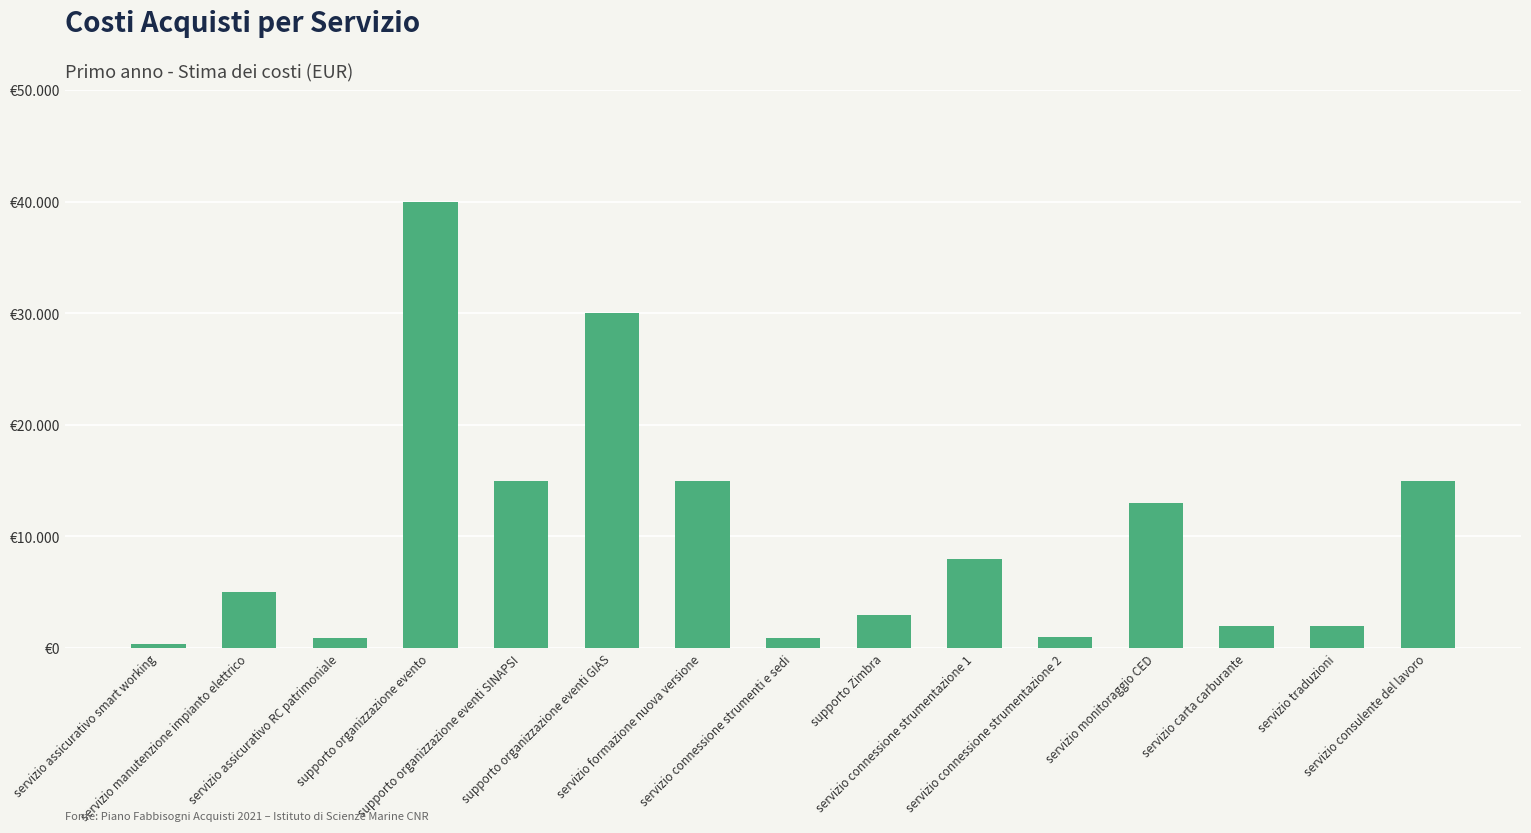

Reading left to right, what are all the values shown in this chart?

servizio assicurativo smart working=375	servizio manutenzione impianto elettrico=5000	servizio assicurativo RC patrimoniale=933	supporto organizzazione evento=40000	supporto organizzazione eventi SINAPSI=15000	supporto organizzazione eventi GIAS=30000	servizio formazione nuova versione=15000	servizio connessione strumenti e sedi=900	supporto Zimbra=3000	servizio connessione strumentazione 1=8000	servizio connessione strumentazione 2=1000	servizio monitoraggio CED=13000	servizio carta carburante=2000	servizio traduzioni=2000	servizio consulente del lavoro=15000